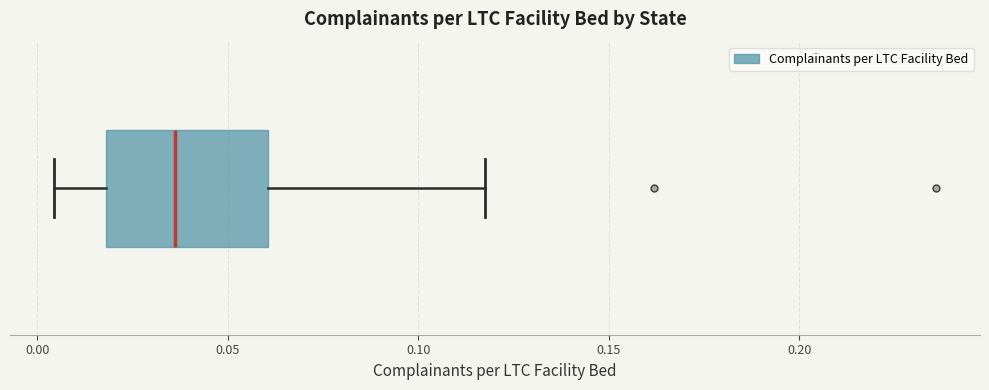

Where is the left edge of the box on the x-axis? The values are not printed on the chart, so give them approximately, as read against the axis.

0.020